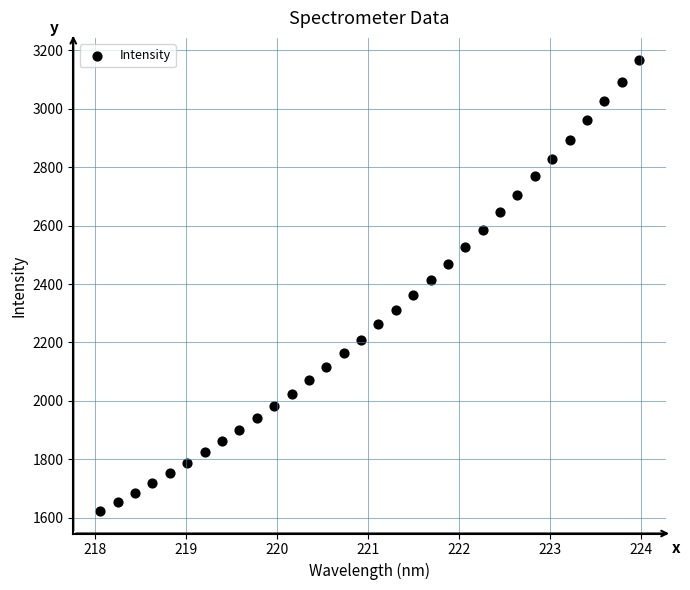

What is the range of X values (max minus min)?

5.9